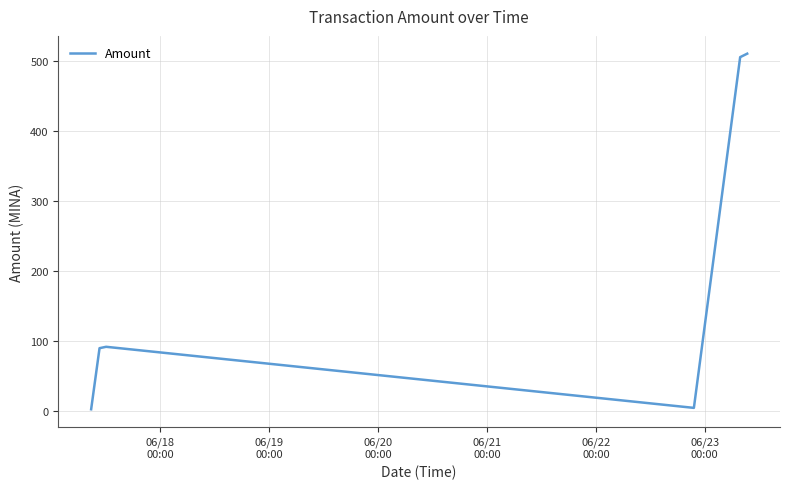

What is the greatest value displayed?

511.1